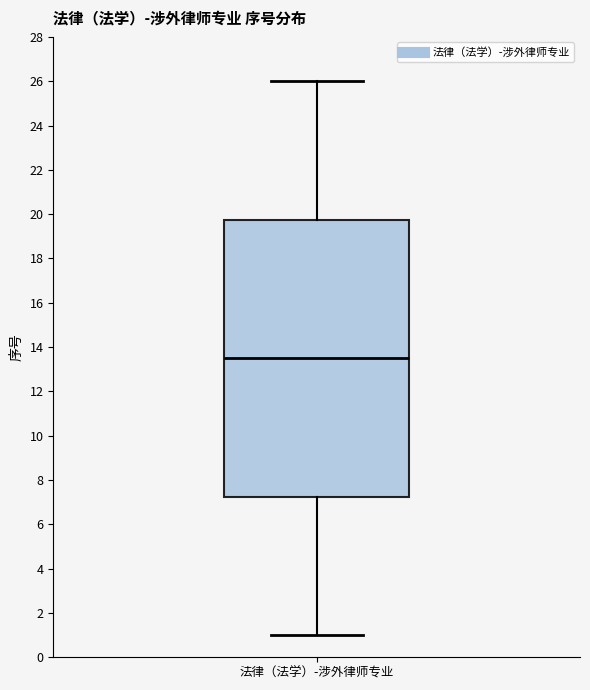

Transcribe this box plot: give where the median line is, the range the box spans, and where the two whiskers end, as read against the y-axis. The values are not printed on the chart, so give them approximately, as read against the axis.

median 13.6, box 7.2 to 19.8, whiskers 1.0 to 26.0